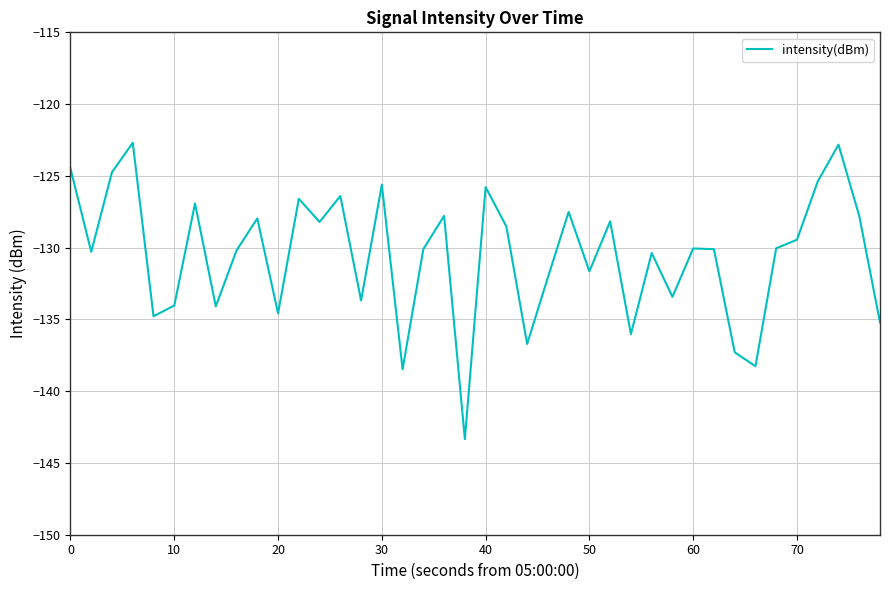

What is the difference between the maximum and minimum values?

20.6